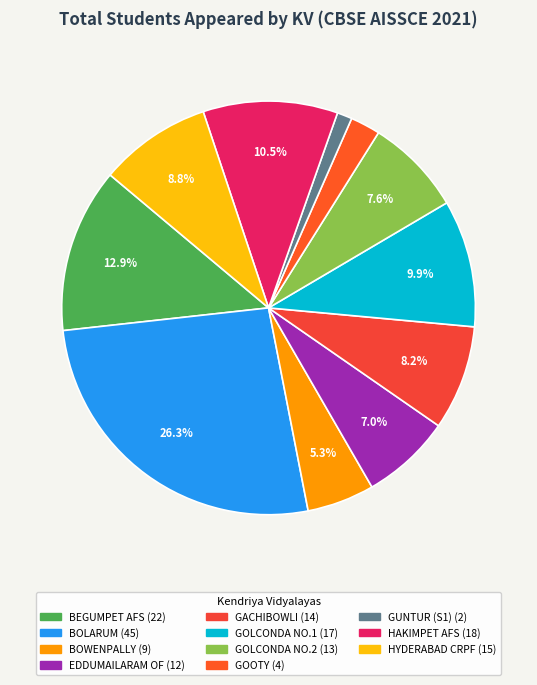

The GOLCONDA NO.1 slice represents 3% of the pie. True or false?

False